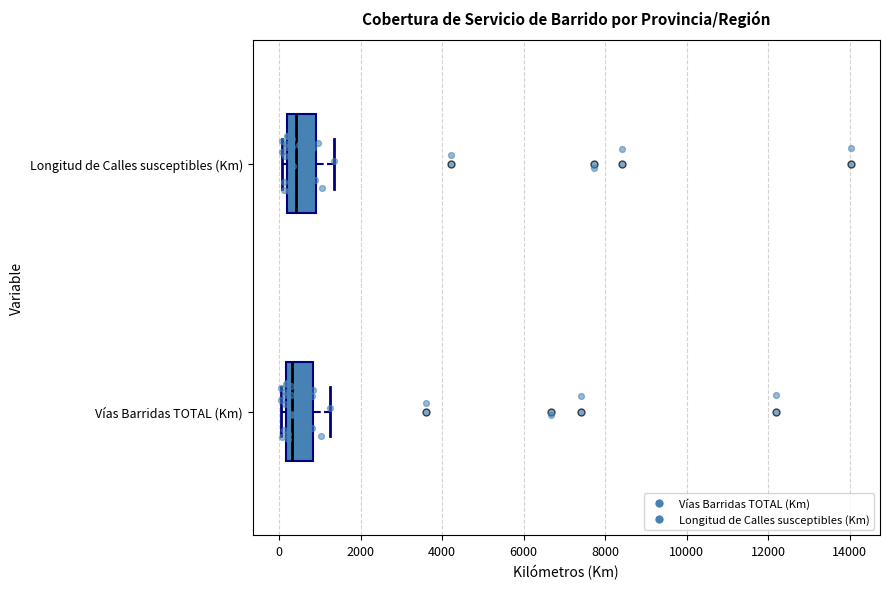

Reading bottom to top, transcribe this box plot: for each box, give where its median line is, the range the box spans, and where its two whiskers end, as read against the x-axis. The values are not printed on the chart, so give them approximately, as read against the axis.

Vías Barridas TOTAL (Km): median 400, box 200 to 800, whiskers 0 to 1200
Longitud de Calles susceptibles (Km): median 400, box 200 to 1000, whiskers 0 to 1400